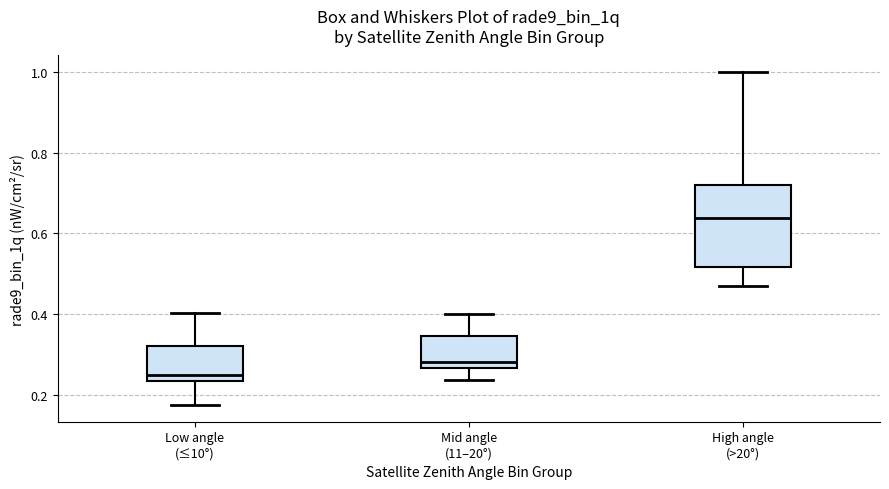

Which box has the lowest median line?

Low angle (≤10°)